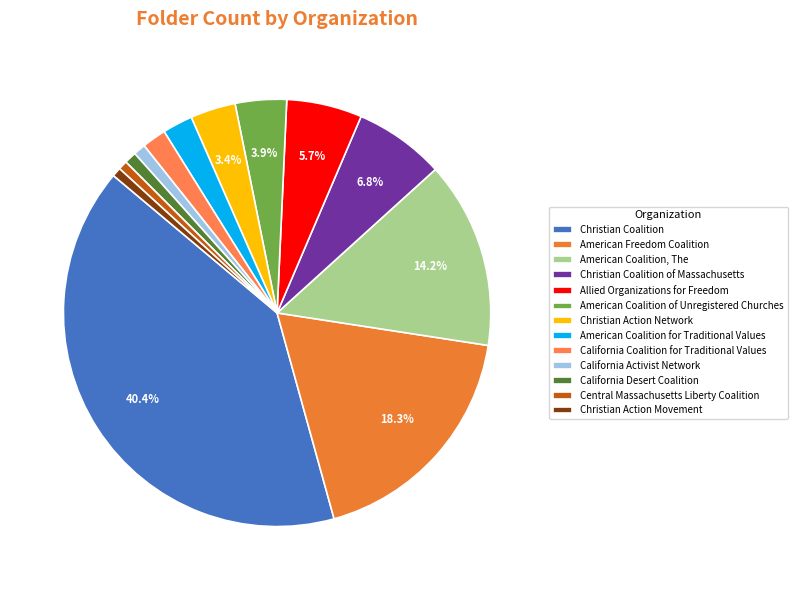

How many slices are in this pie chart?

13